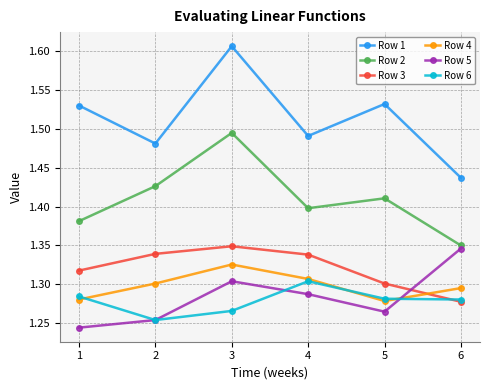

The Row 1 series shows 2.0 at 1. True or false?

False